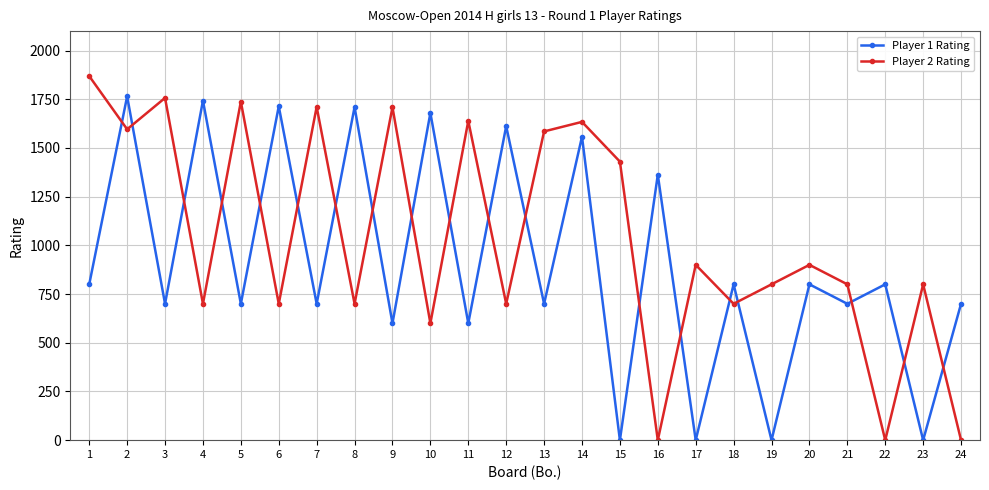

What are all the series names shown in the legend?

Player 1 Rating, Player 2 Rating